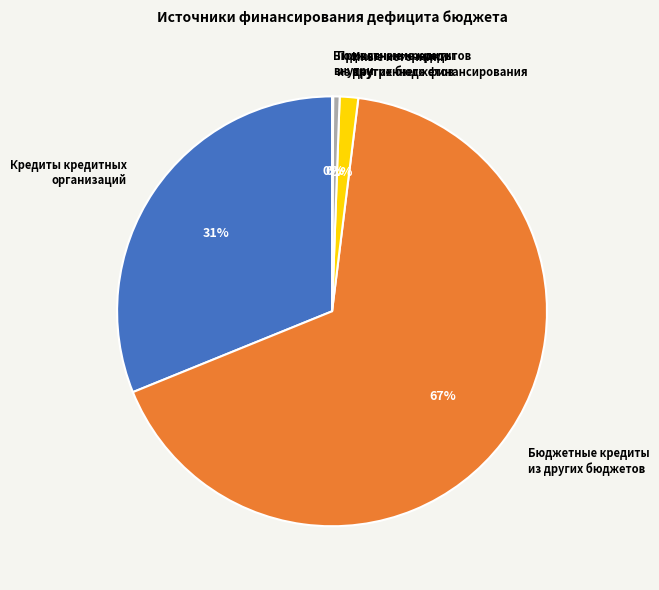

Which category has the biggest portion of the pie?

Бюджетные кредиты из других бюджетов